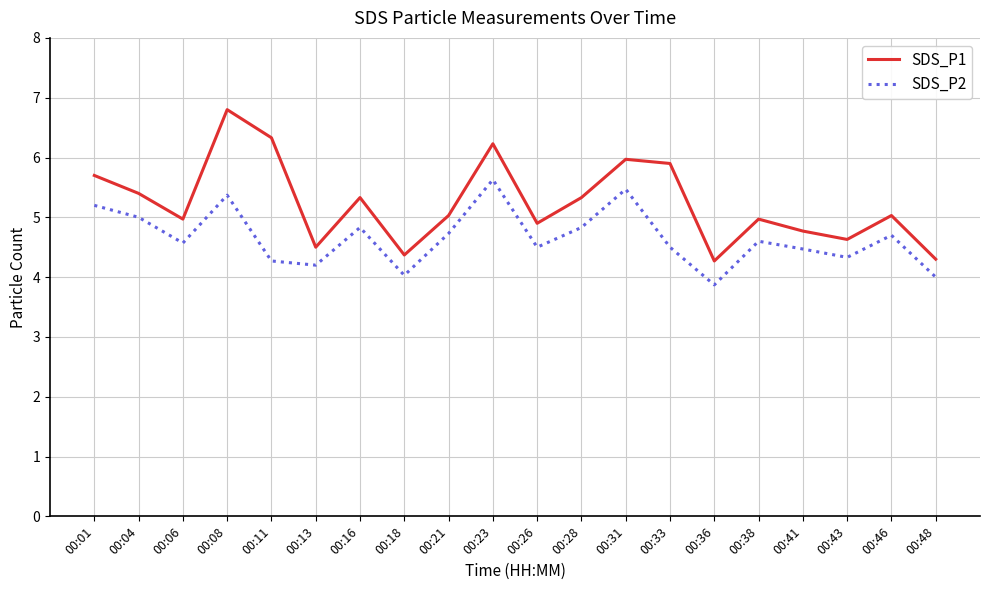

What are all the series names shown in the legend?

SDS_P1, SDS_P2